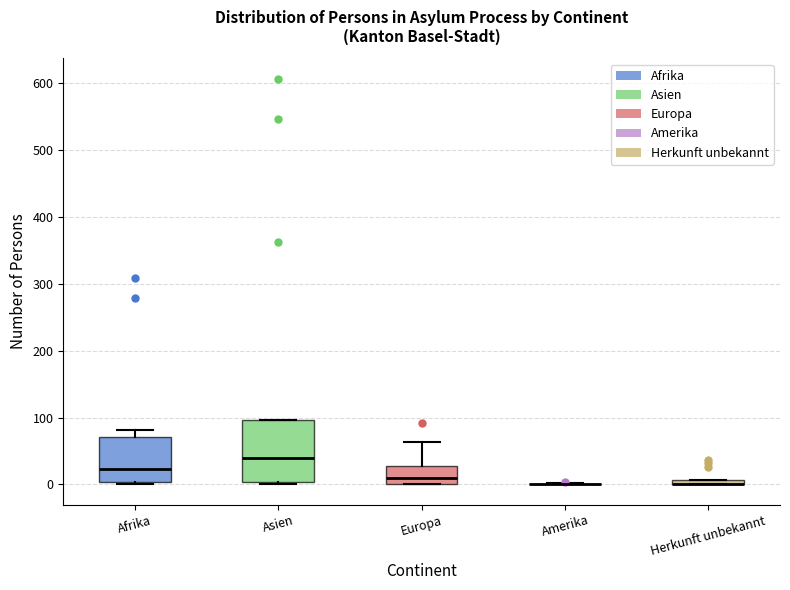

Comparing the boxes themselves (not the whiskers), which one is the tallest?

Asien